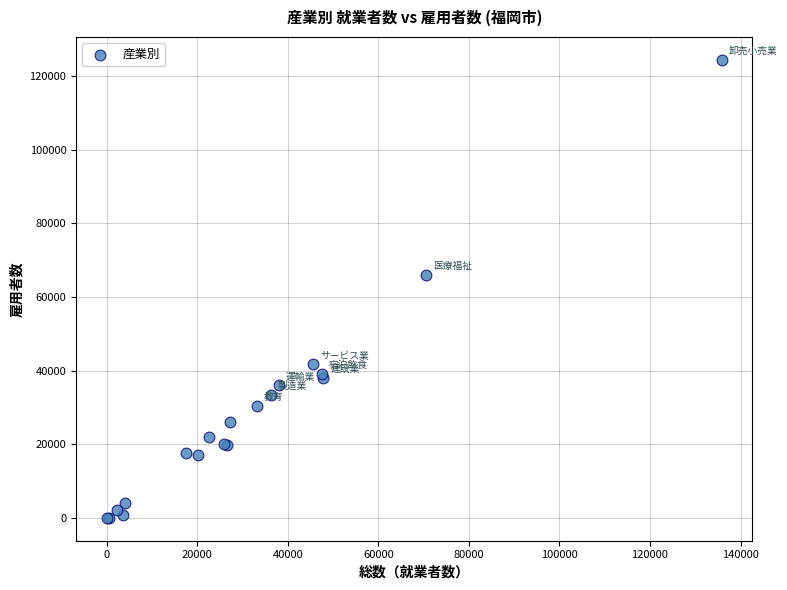

What Y value in the scatter plot is closest to 62193?

65960